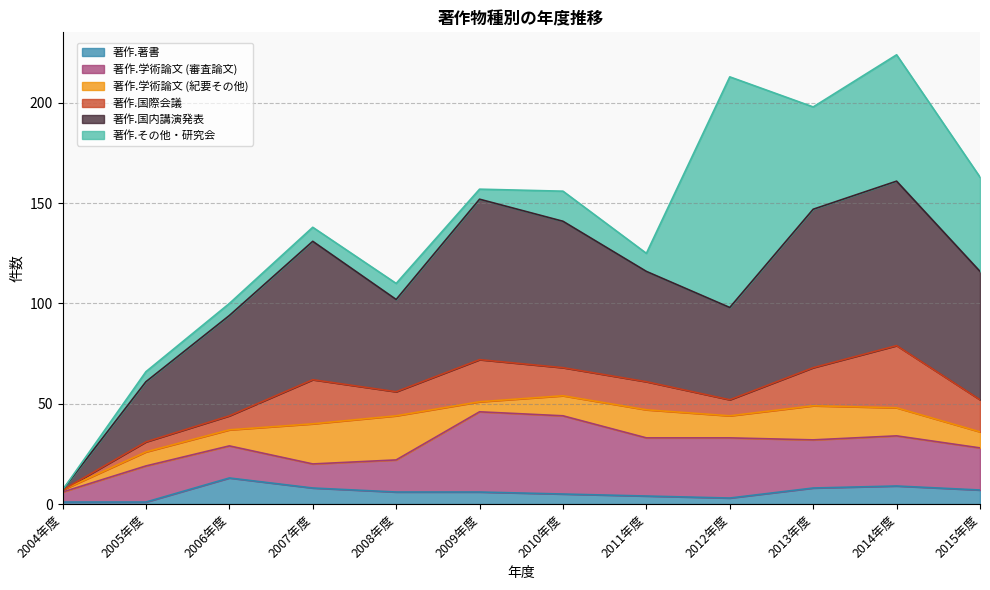

Reading left to right, extract all data points from this chart.

著作.著書: 1	1	13	8	6	6	5	4	3	8	9	7
著作.学術論文 (審査論文): 5	18	16	12	16	40	39	29	30	24	25	21
著作.学術論文 (紀要その他): 1	7	8	20	22	5	10	14	11	17	14	8
著作.国際会議: 0	5	7	22	12	21	14	14	8	19	31	16
著作.国内講演発表: 0	30	50	69	46	80	73	55	46	79	82	64
著作.その他・研究会: 0	5	6	7	8	5	15	9	115	51	63	47